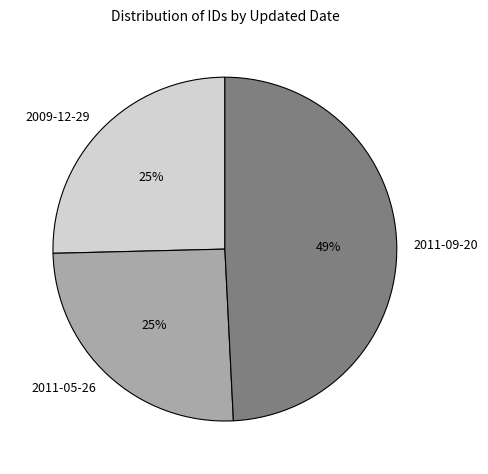

Does 2009-12-29 account for over 50% of the chart?

No